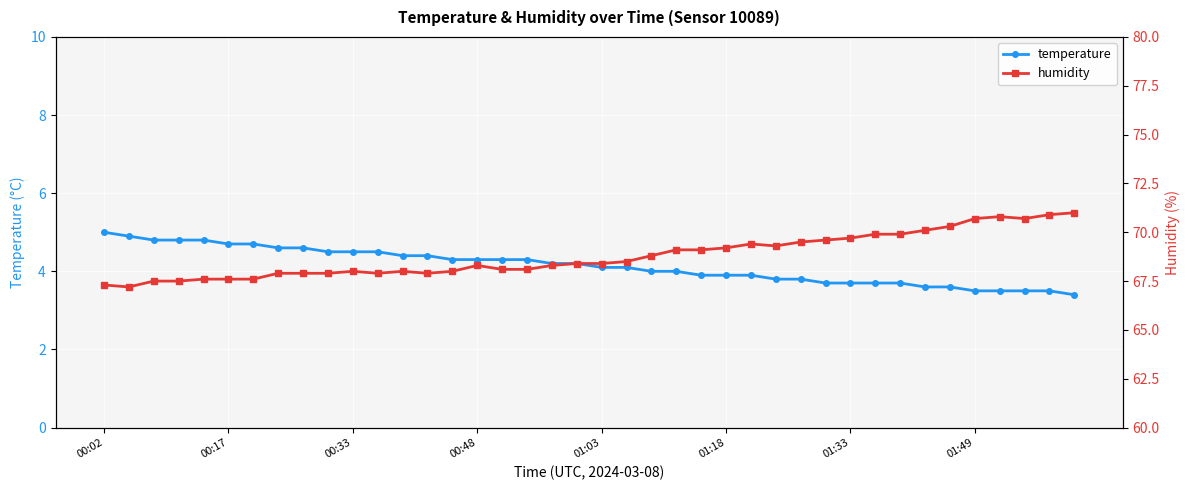

Is the value of temperature at 9 greater than the value of humidity at 26?

No